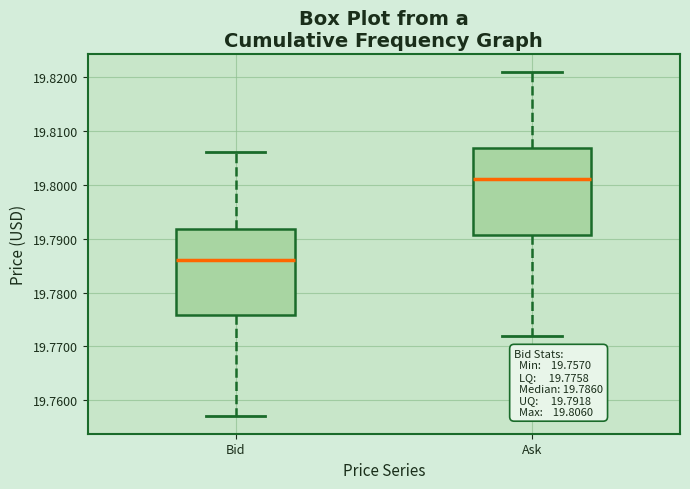

Which box has the highest median line?

Ask